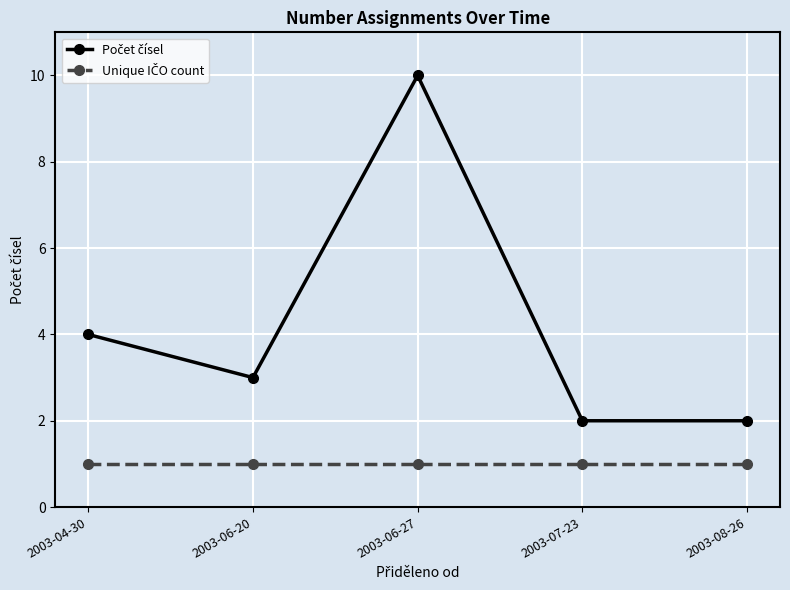

What is the label of the 2nd point from the left?

2003-06-20